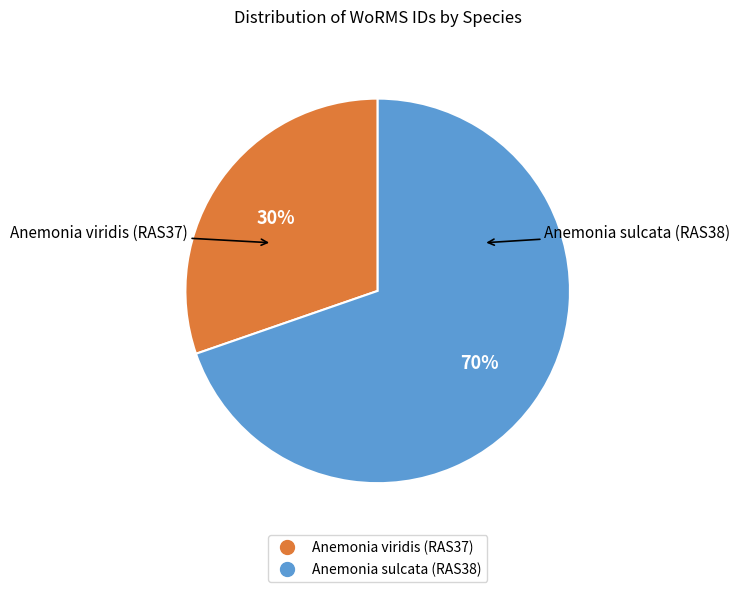

Rank the categories by value from highest to lowest.

Anemonia sulcata (RAS38), Anemonia viridis (RAS37)